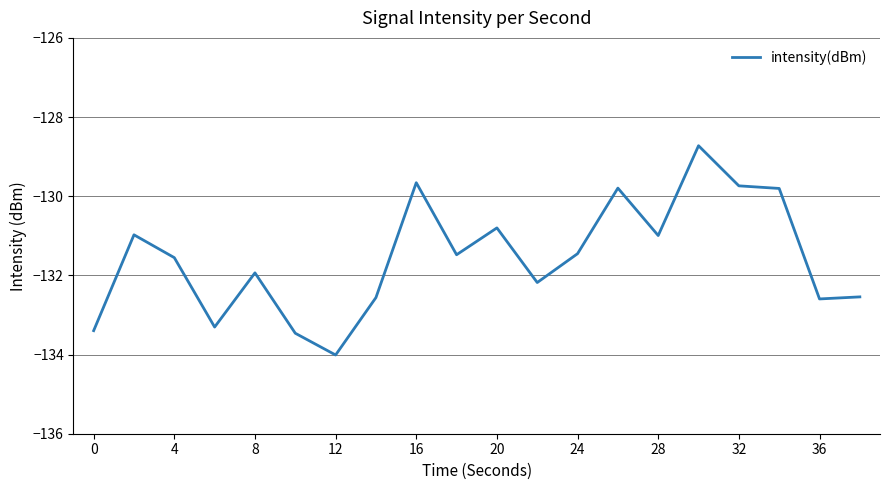

What is the minimum value shown in the chart?

-134.0